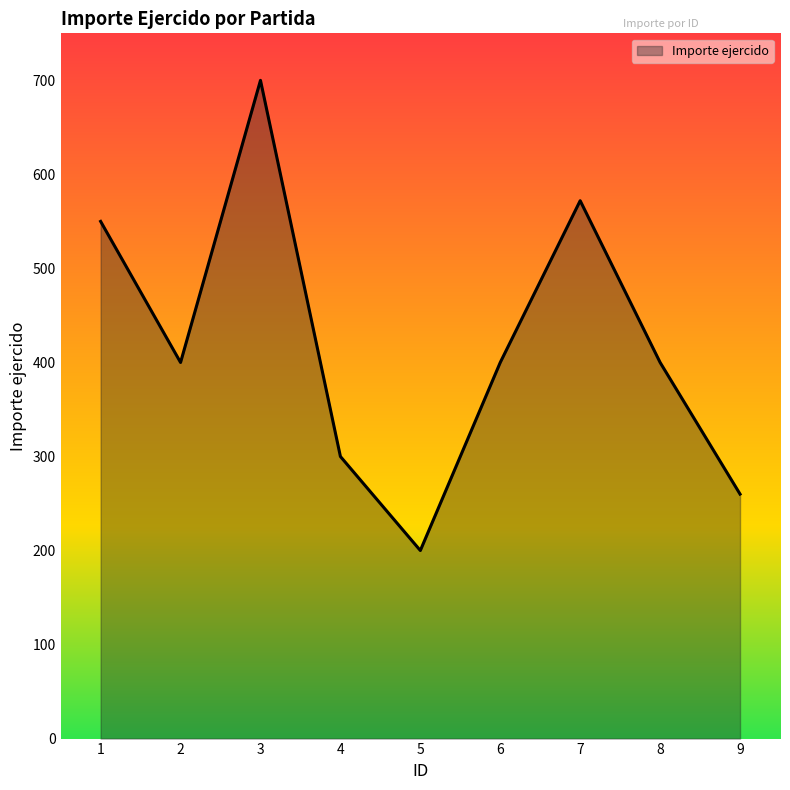

Reading right to left, what are all the values shown in this chart?

9=260	8=400	7=572	6=400	5=200	4=300	3=700	2=400	1=550